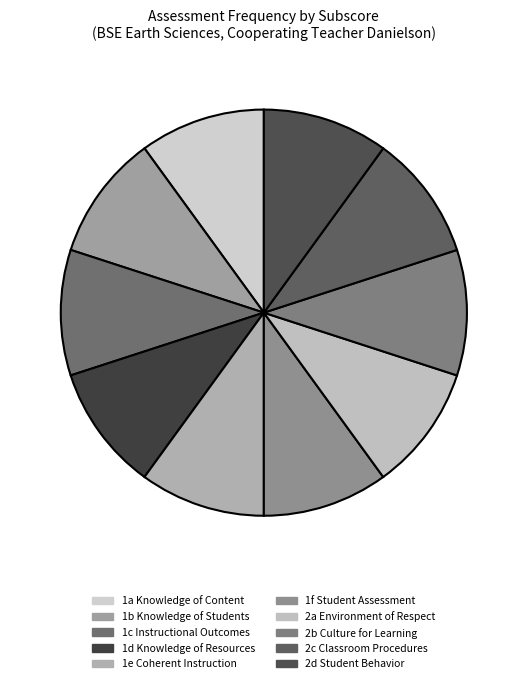

Is there a majority slice in this chart?

No